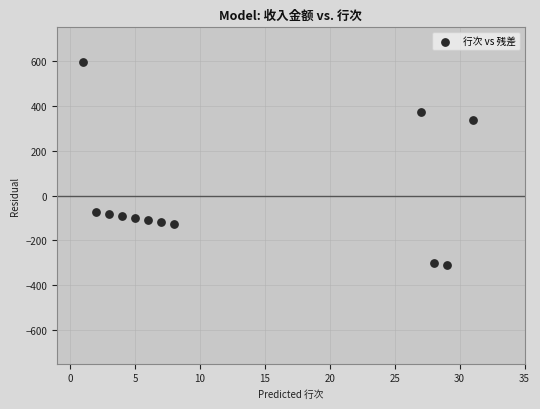

What Y value in the scatter plot is closest to 144?

336.6